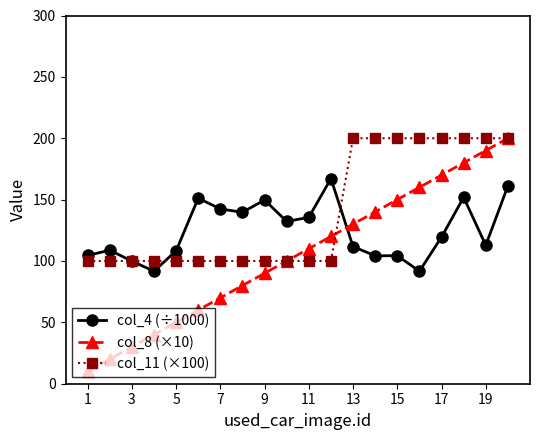

What is the smallest value displayed?

10.0